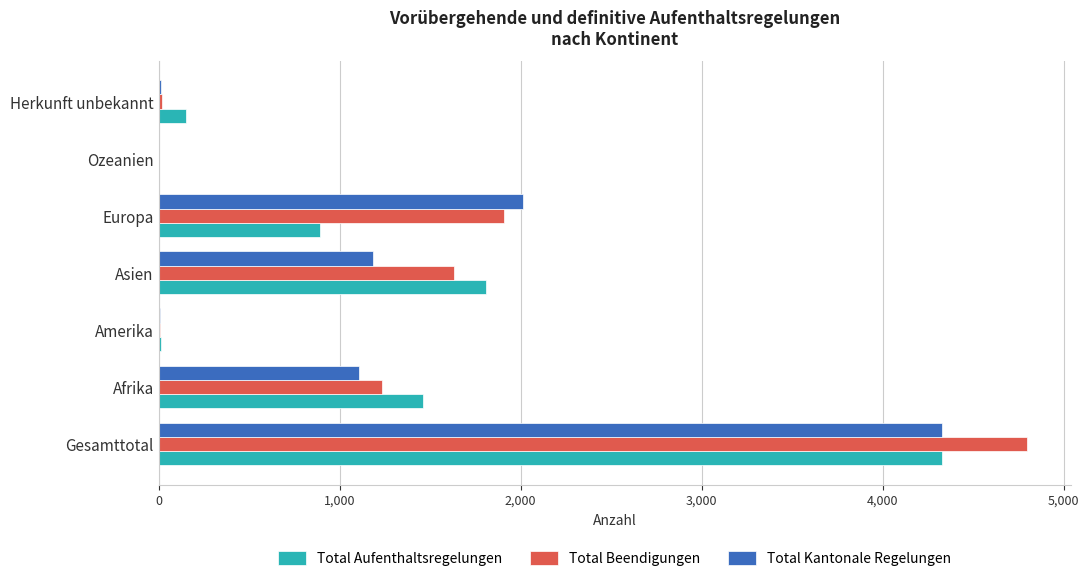

Where is Total Kantonale Regelungen nearest to the value 2164?

Europa